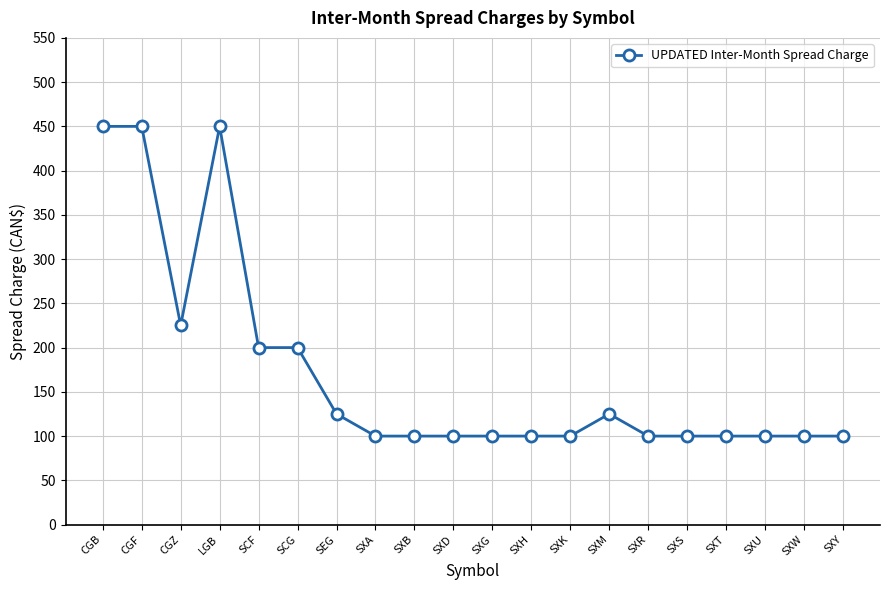

True or false: the data has more than 0 interior local peaks.

True